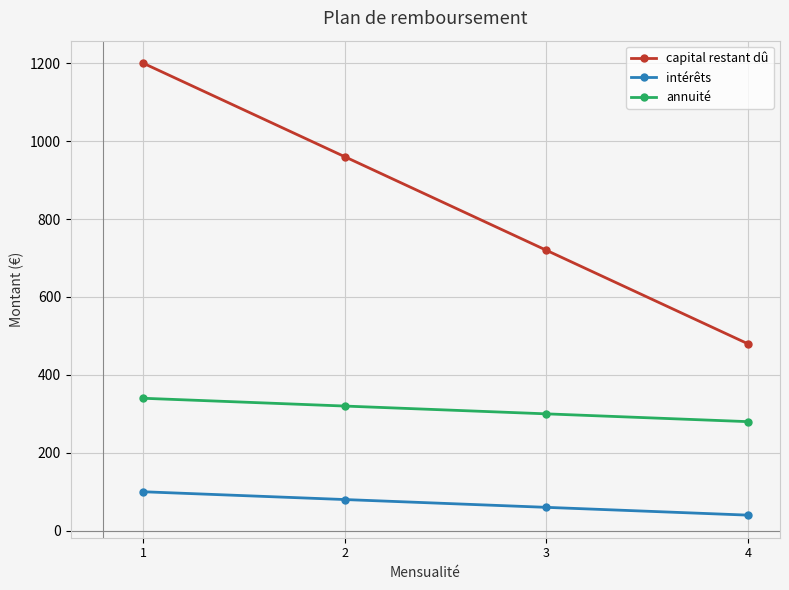

Reading left to right, what are all the values shown in this chart?

capital restant dû: 1200	960	720	480
intérêts: 100	80	60	40
annuité: 340	320	300	280